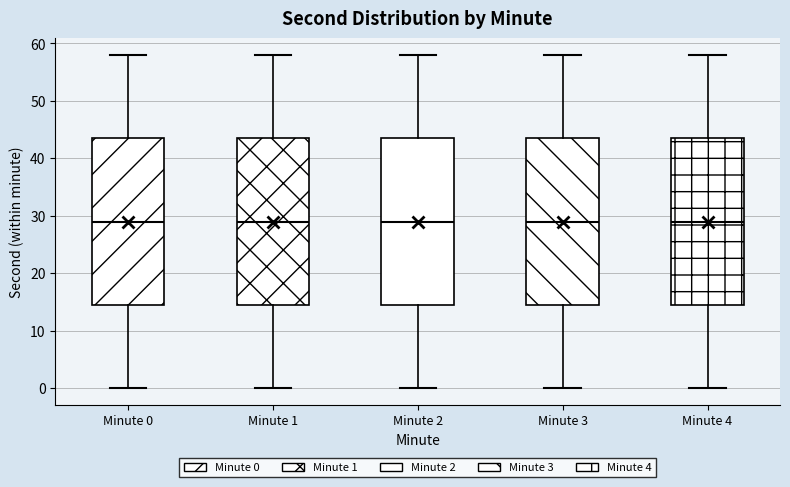

Reading left to right, transcribe this box plot: for each box, give where its median line is, the range the box spans, and where its two whiskers end, as read against the y-axis. The values are not printed on the chart, so give them approximately, as read against the axis.

Minute 0: median 29, box 15 to 44, whiskers 0 to 58
Minute 1: median 29, box 15 to 44, whiskers 0 to 58
Minute 2: median 29, box 15 to 44, whiskers 0 to 58
Minute 3: median 29, box 15 to 44, whiskers 0 to 58
Minute 4: median 29, box 15 to 44, whiskers 0 to 58